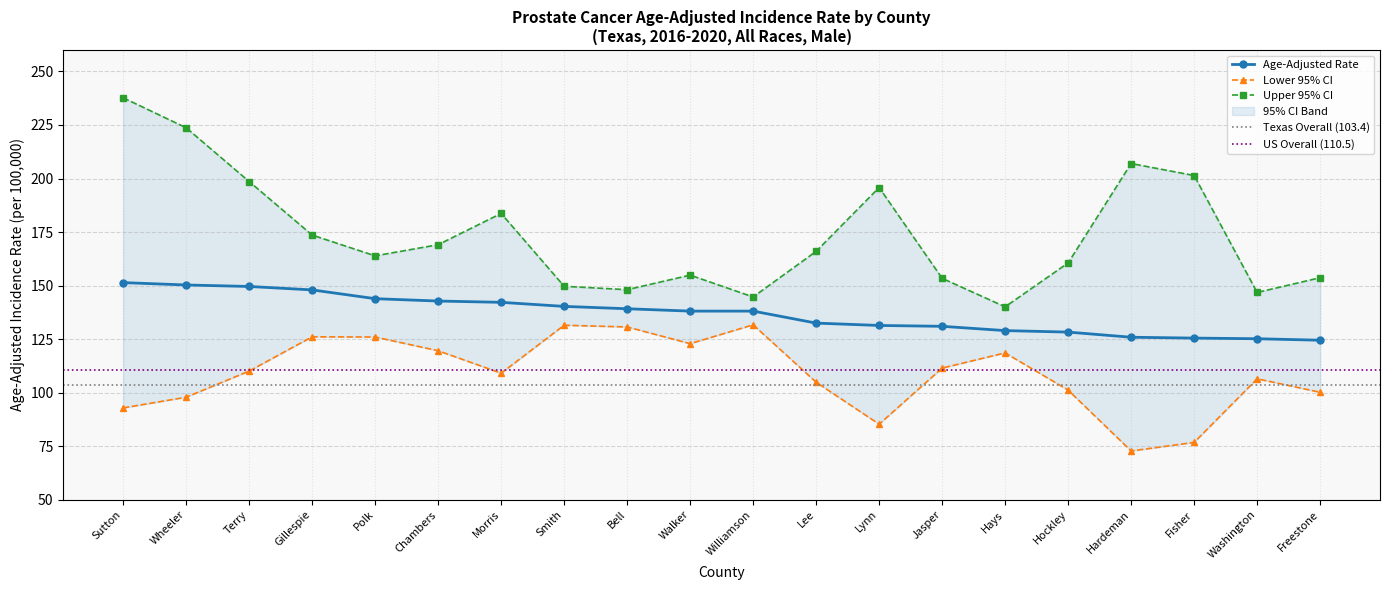

The Age-Adjusted Rate series shows 198.0 at Chambers. True or false?

False